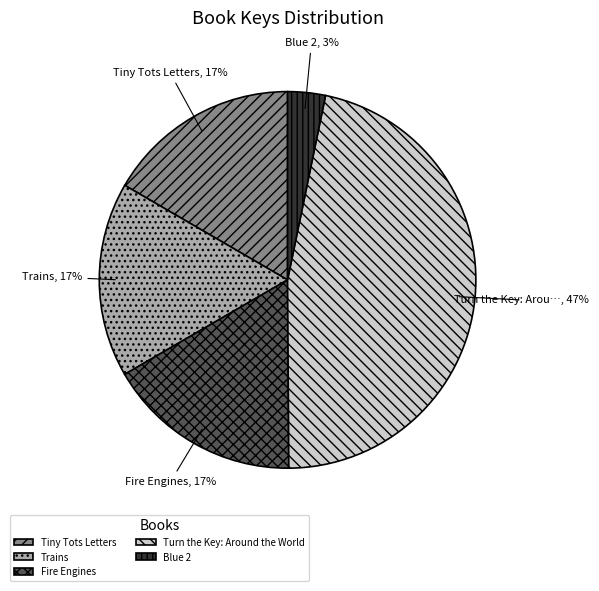

To the nearest percent, what portion does Tiny Tots Letters represent?

17%